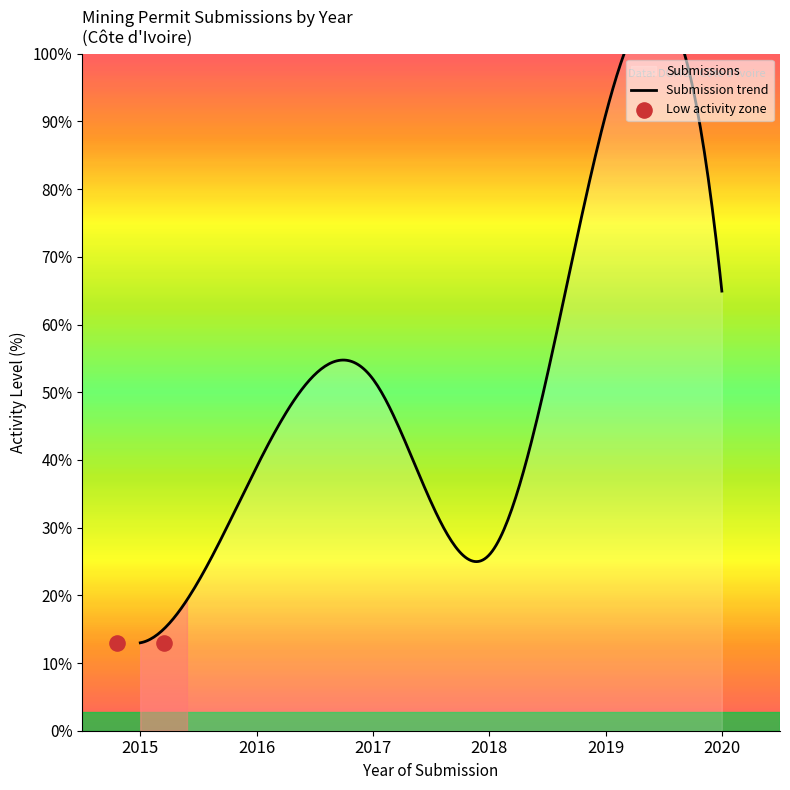

Approximately how many times larger is the value at 2015 compared to 2017?

0.3